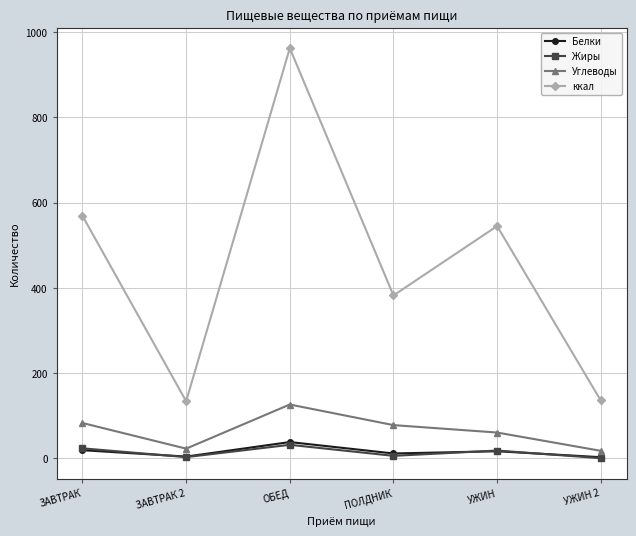

Which series has the widest spread of values?

ккал